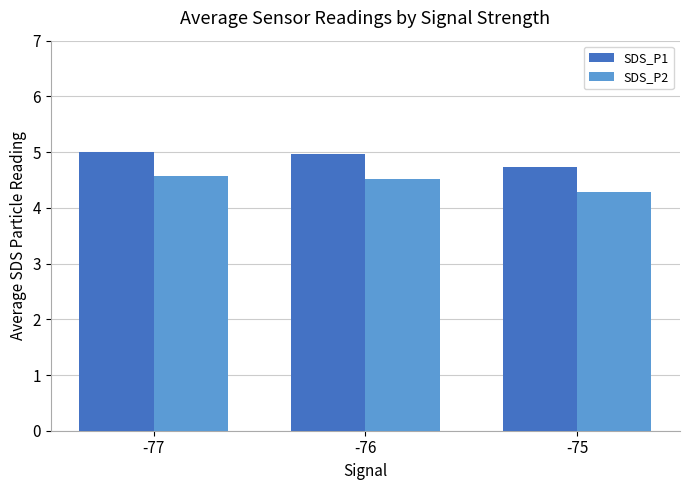

Which label corresponds to the smallest value in the chart?

-75